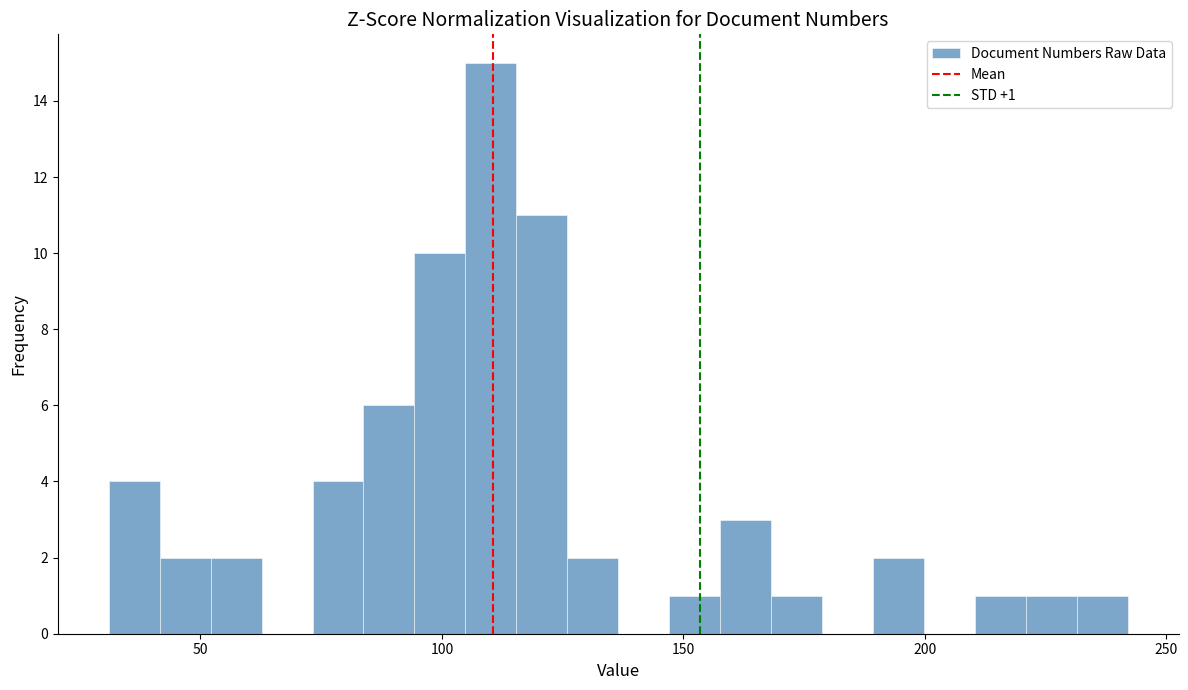

Around what value on the x-axis is the tallest bar? Give the approximate position of its centre, as read against the axis.

110